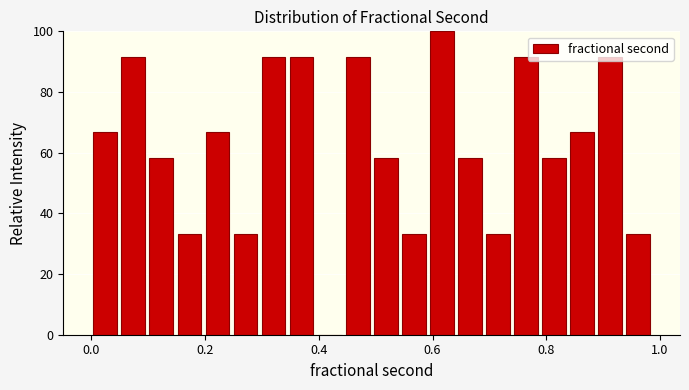

Read against the x-axis, roughly where is the centre of the tallest bar?

0.62